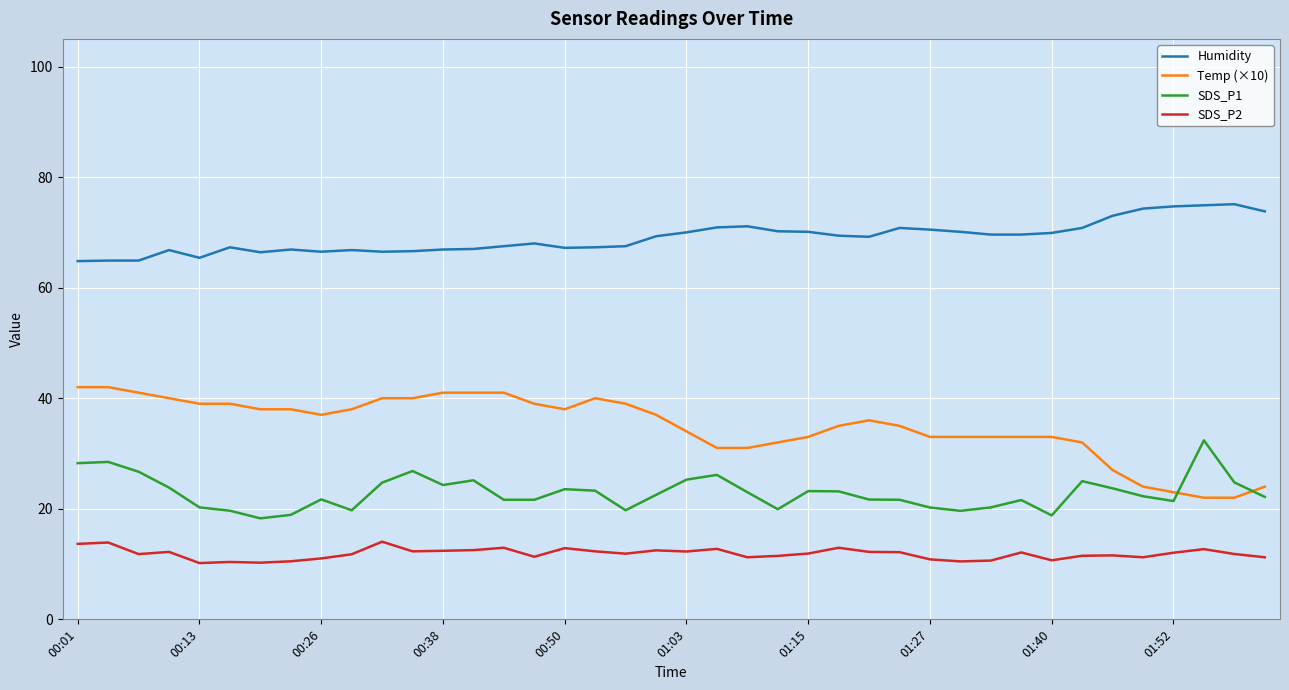

List the series in order of their peak value, lowest first.

SDS_P2, SDS_P1, Temp (×10), Humidity